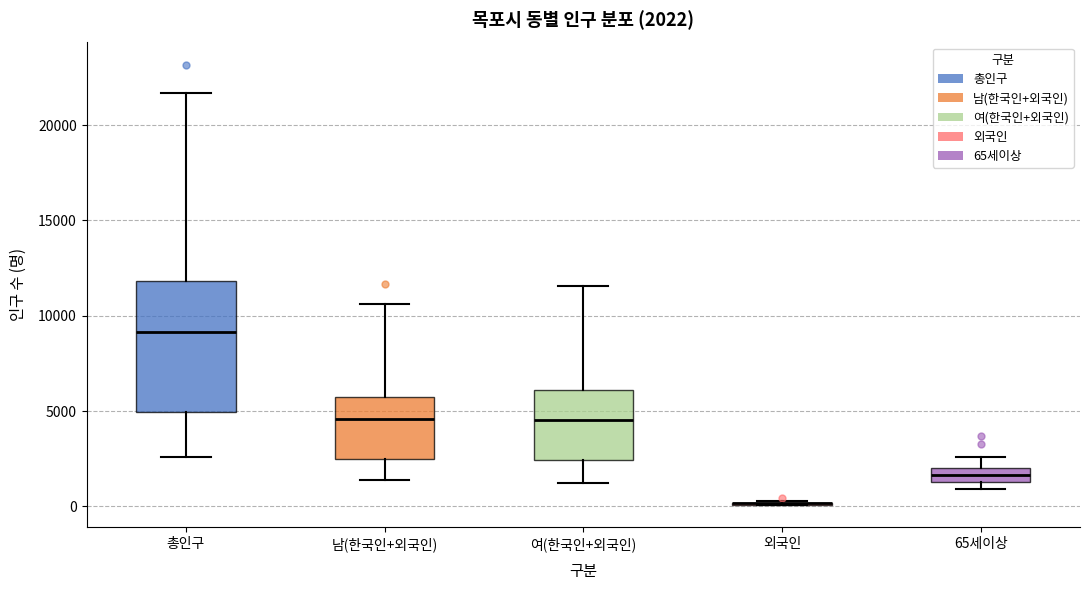

Which box is the tallest, from its lower edge to its upper edge?

총인구